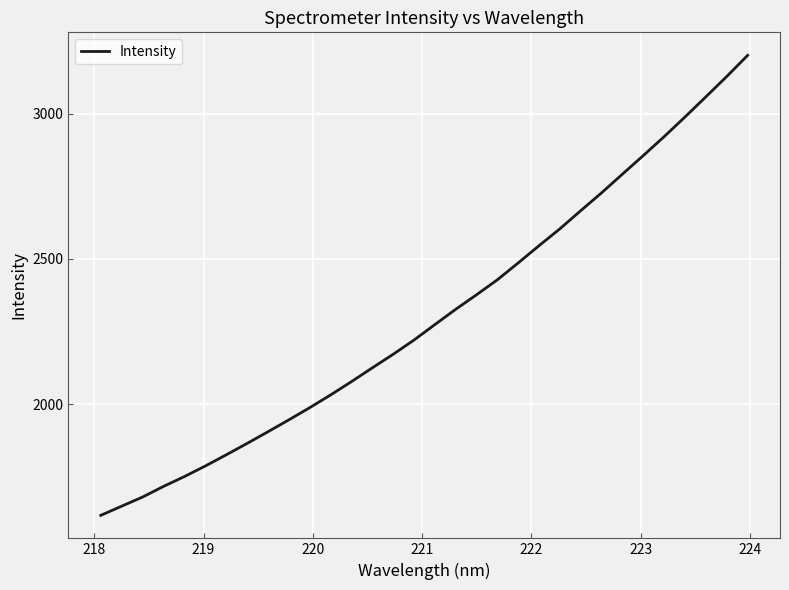

What is the minimum value shown in the chart?

1617.4